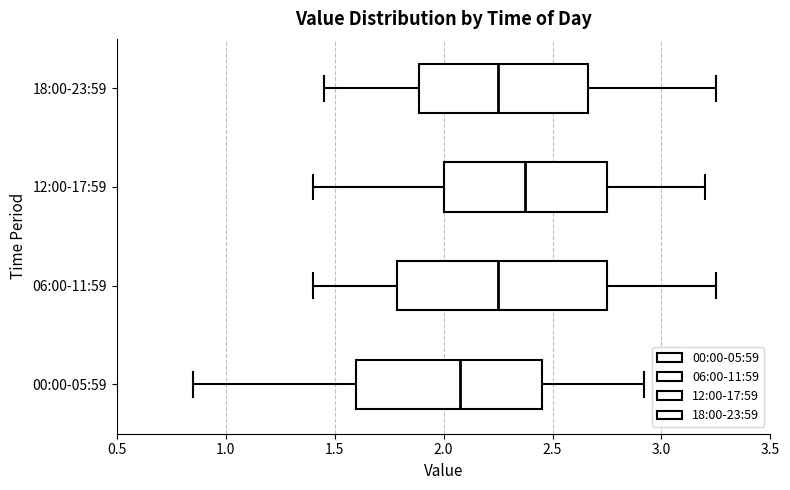

Where does the median line of the box for 18:00-23:59 sit on the x-axis? The values are not printed on the chart, so give them approximately, as read against the axis.

2.25